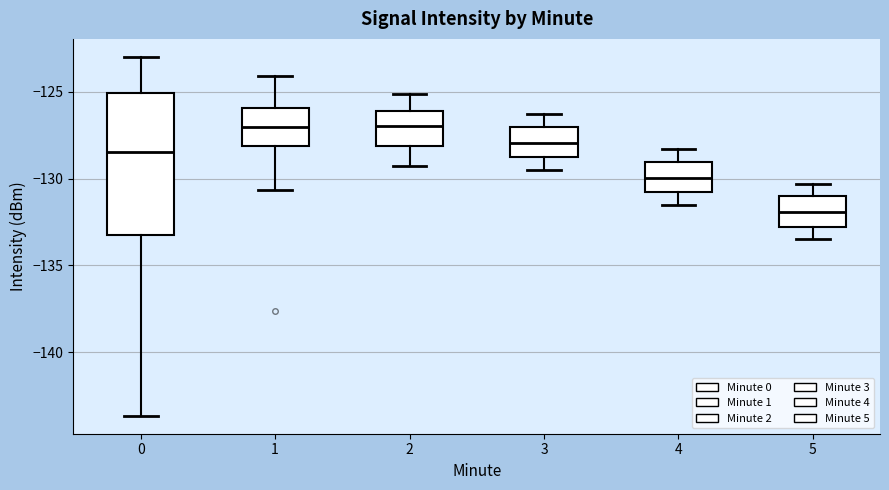

Reading left to right, read every box against the y-axis: the position of its median line, the range the box covers, and the ends of its whiskers. The values are not printed on the chart, so give them approximately, as read against the axis.

0: median -128.5, box -133.5 to -125.0, whiskers -143.5 to -123.0
1: median -127.0, box -128.0 to -126.0, whiskers -130.5 to -124.0
2: median -127.0, box -128.0 to -126.0, whiskers -129.5 to -125.0
3: median -128.0, box -129.0 to -127.0, whiskers -129.5 to -126.5
4: median -130.0, box -131.0 to -129.0, whiskers -131.5 to -128.5
5: median -132.0, box -133.0 to -131.0, whiskers -133.5 to -130.5